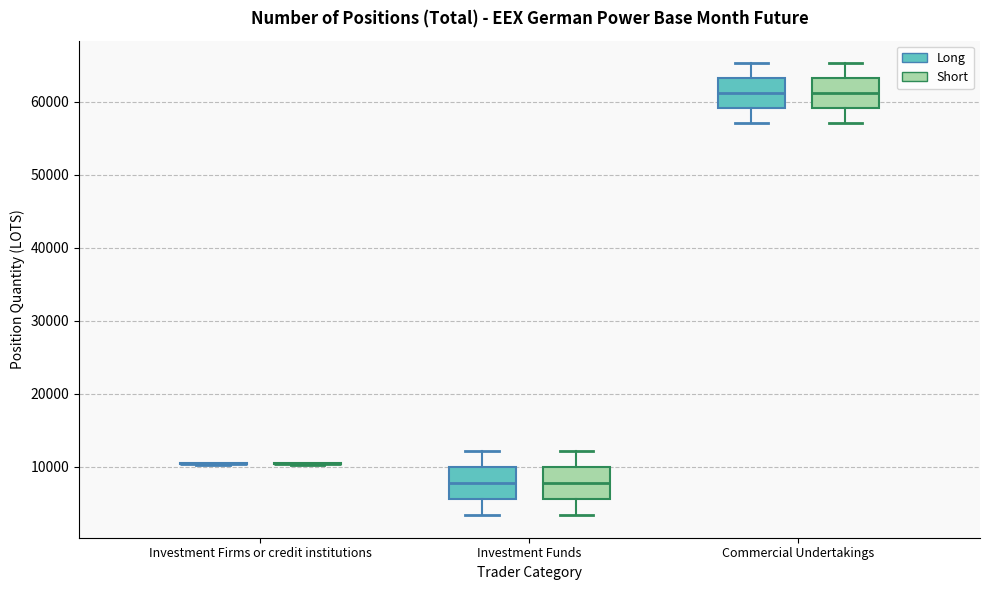

Reading left to right, read every box against the y-axis: the position of its median line, the range the box covers, and the ends of its whiskers. The values are not printed on the chart, so give them approximately, as read against the axis.

Investment Firms or credit institutions (Long): box collapsed to a line at 10000, whiskers 10000 to 11000
Investment Firms or credit institutions (Short): box collapsed to a line at 10000, whiskers 10000 to 11000
Investment Funds (Long): median 8000, box 6000 to 10000, whiskers 3000 to 12000
Investment Funds (Short): median 8000, box 6000 to 10000, whiskers 3000 to 12000
Commercial Undertakings (Long): median 61000, box 59000 to 63000, whiskers 57000 to 65000
Commercial Undertakings (Short): median 61000, box 59000 to 63000, whiskers 57000 to 65000